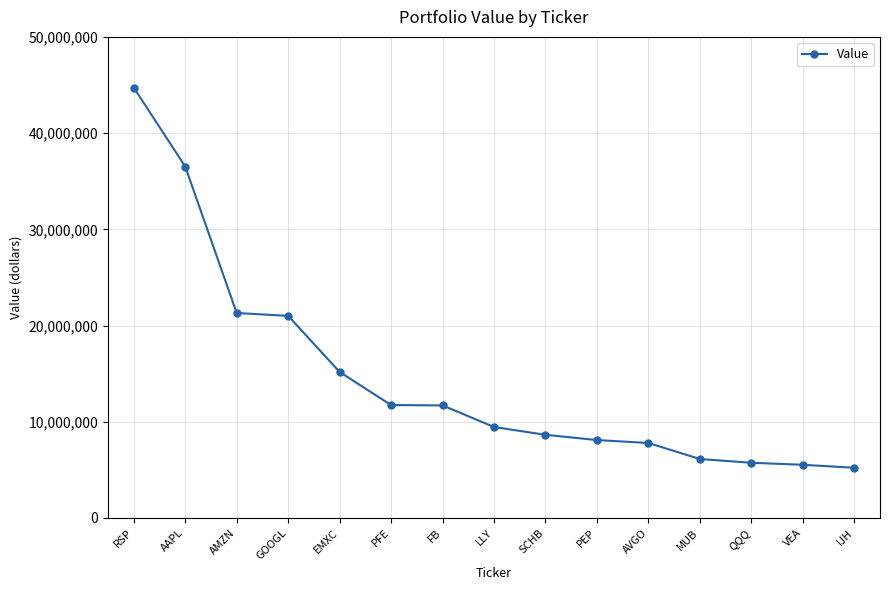

How many values are below 9454220?

7